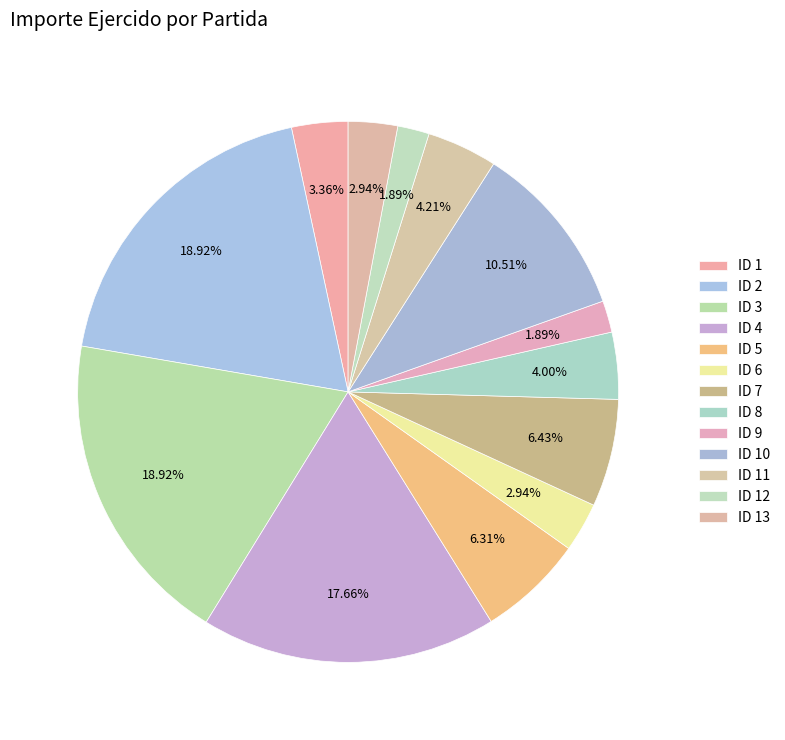

Rank the categories by value from highest to lowest.

2, 3, 4, 10, 7, 5, 11, 8, 1, 6, 13, 9, 12